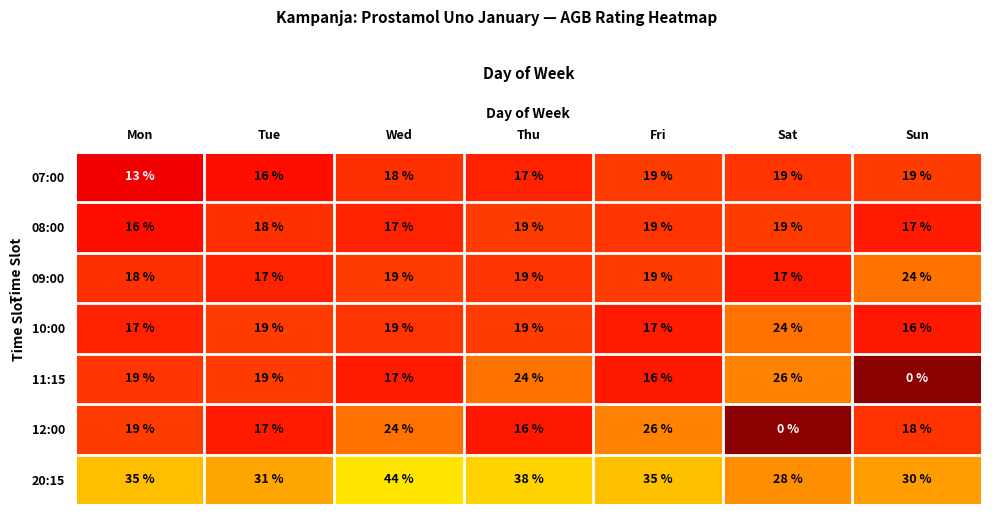

What is the difference between the maximum and minimum values in the 10:00 series?

8